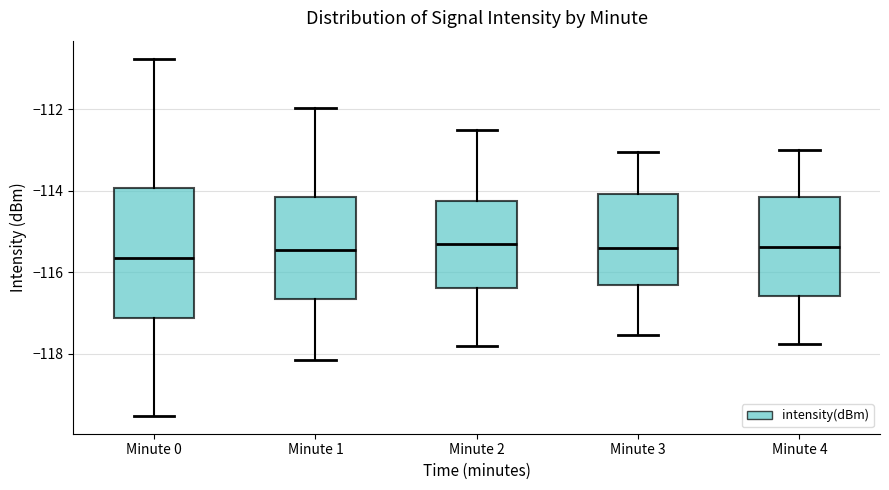

Which box has the lowest median line?

Minute 0